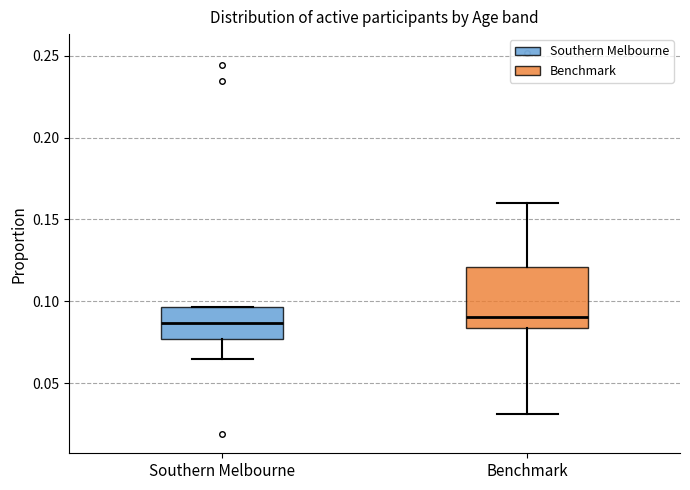

Where does the lower whisker of the box for Benchmark end on the y-axis? The values are not printed on the chart, so give them approximately, as read against the axis.

0.030